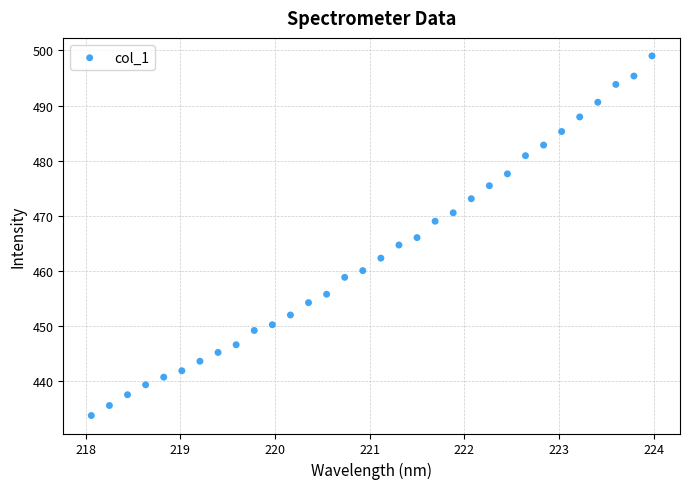

What is the range of Y values (max minus min)?

65.3